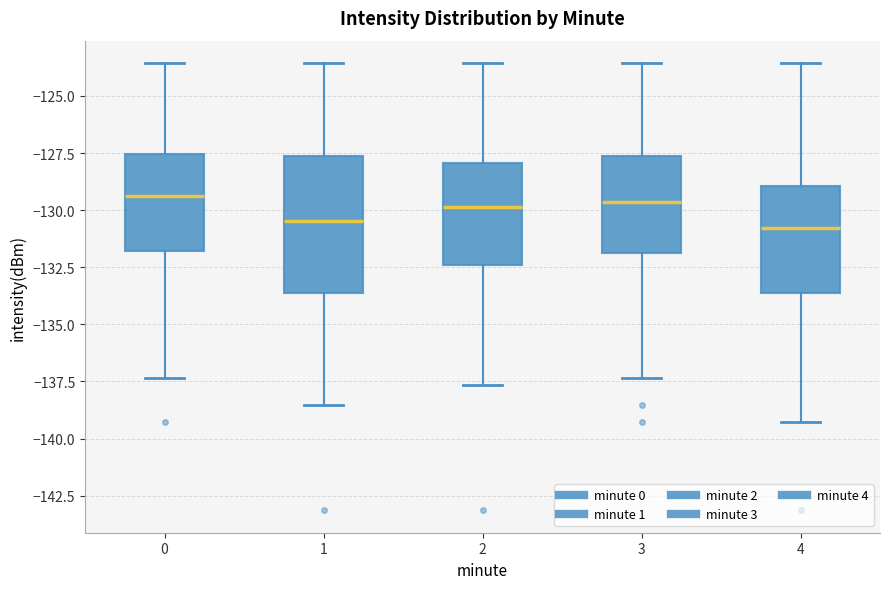

Reading left to right, read every box against the y-axis: the position of its median line, the range the box covers, and the ends of its whiskers. The values are not printed on the chart, so give them approximately, as read against the axis.

0: median -129.5, box -132.0 to -127.5, whiskers -137.5 to -123.5
1: median -130.5, box -133.5 to -127.5, whiskers -138.5 to -123.5
2: median -130.0, box -132.5 to -128.0, whiskers -137.5 to -123.5
3: median -129.5, box -132.0 to -127.5, whiskers -137.5 to -123.5
4: median -131.0, box -133.5 to -129.0, whiskers -139.5 to -123.5